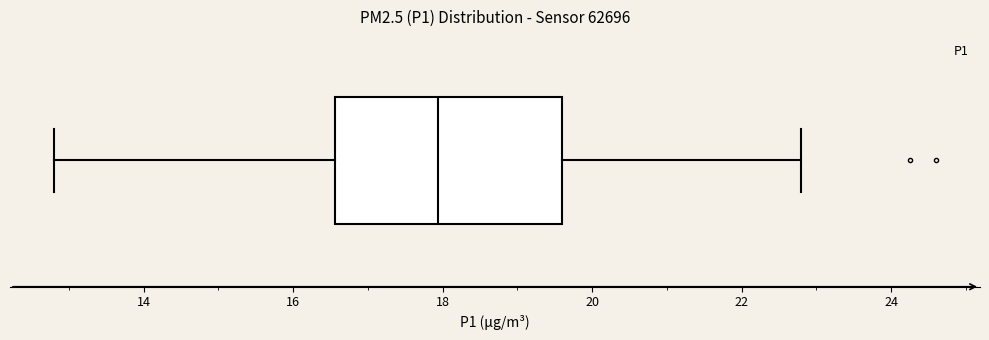

Read this box plot against the x-axis: the position of the median line, the range covered by the box, and the ends of both whiskers. The values are not printed on the chart, so give them approximately, as read against the axis.

median 18.0, box 16.6 to 19.6, whiskers 12.8 to 22.8